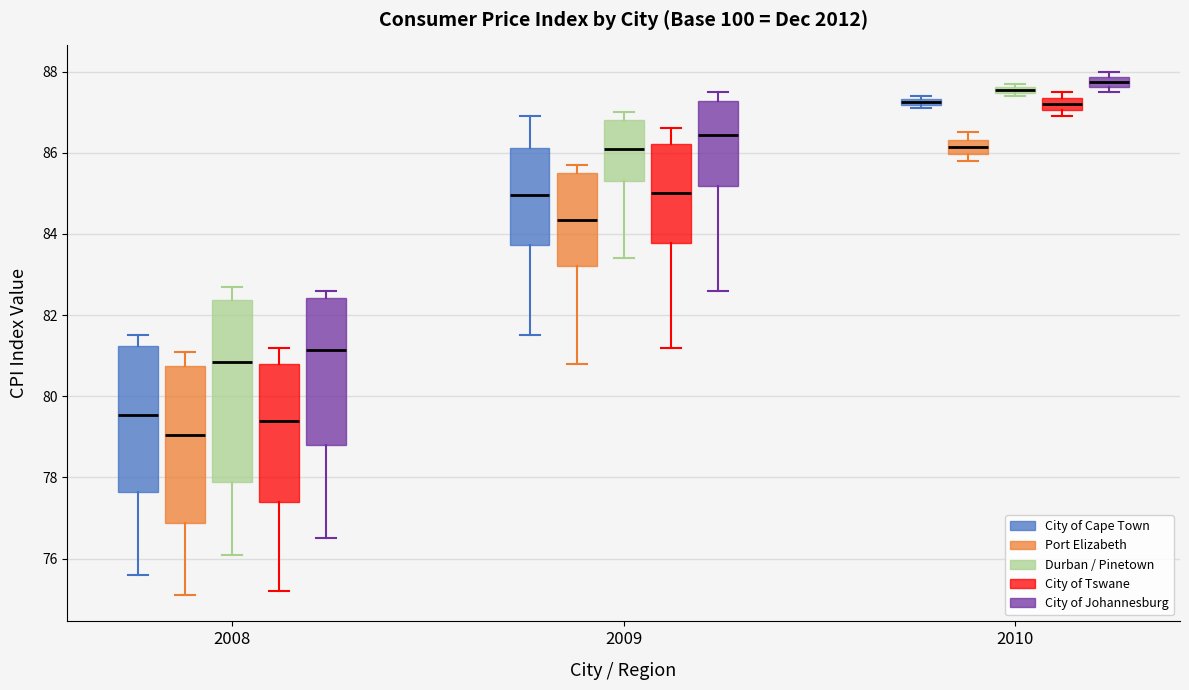

Which box is the tallest, from its lower edge to its upper edge?

2008 (Durban / Pinetown)